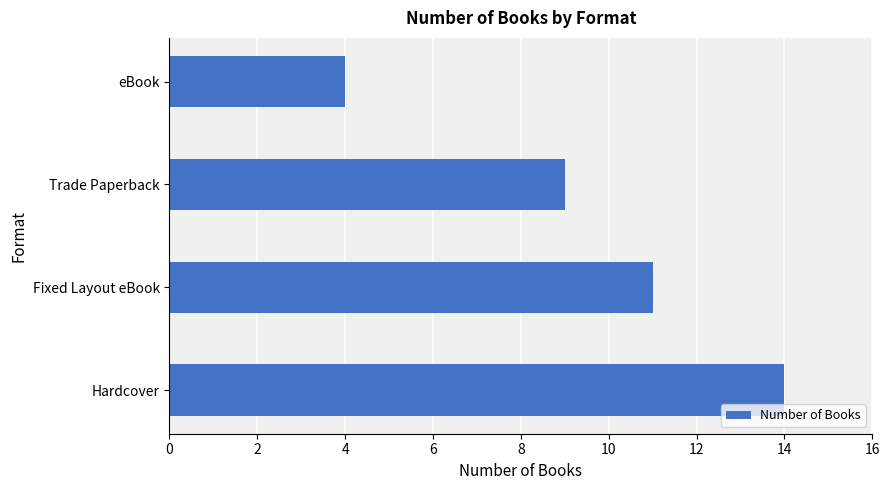

List the labels in order of value, largest first.

Hardcover, Fixed Layout eBook, Trade Paperback, eBook